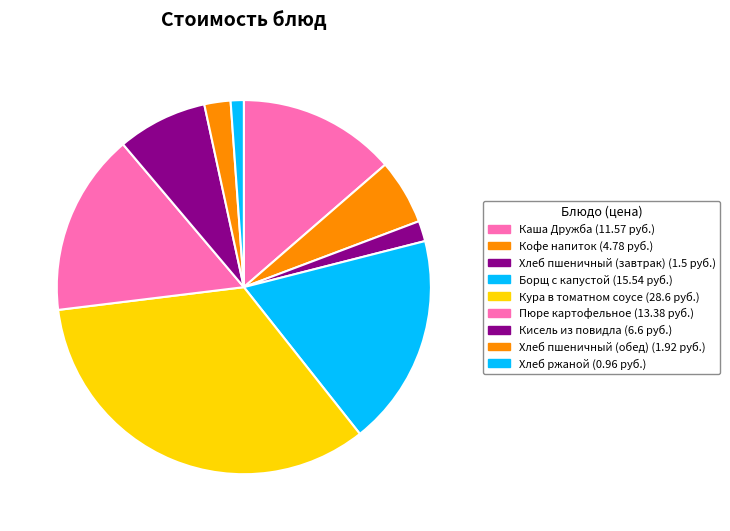

How many segments does this pie chart have?

9